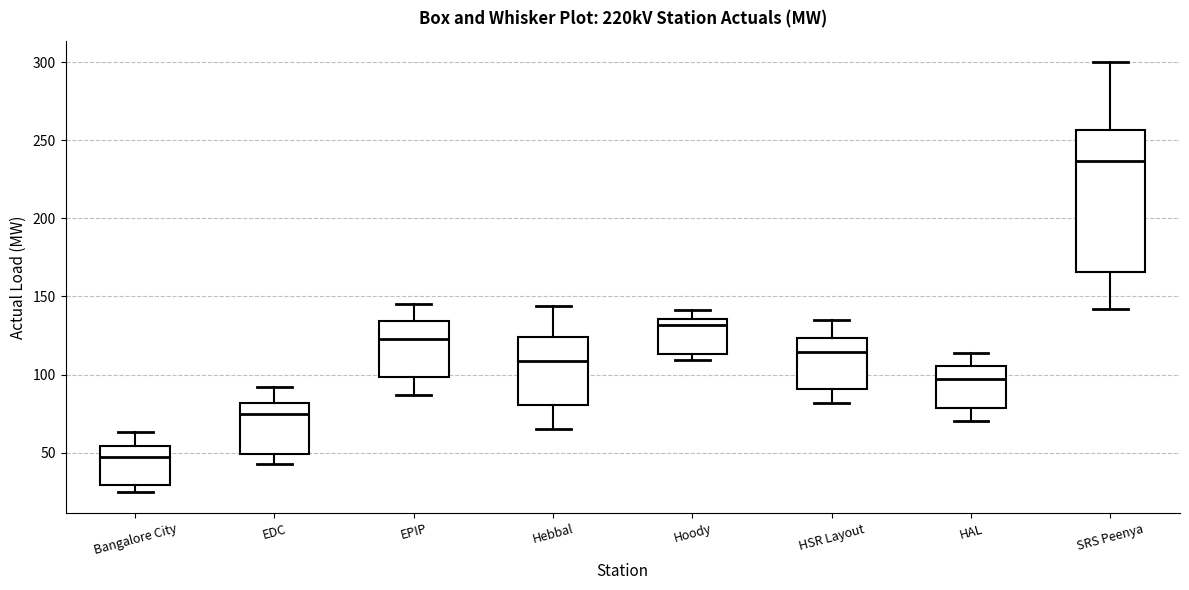

Reading left to right, transcribe this box plot: for each box, give where its median line is, the range the box spans, and where its two whiskers end, as read against the y-axis. The values are not printed on the chart, so give them approximately, as read against the axis.

Bangalore City: median 45, box 30 to 55, whiskers 25 to 65
EDC: median 75, box 50 to 80, whiskers 45 to 90
EPIP: median 125, box 100 to 135, whiskers 85 to 145
Hebbal: median 110, box 80 to 125, whiskers 65 to 145
Hoody: median 130, box 115 to 135, whiskers 110 to 140
HSR Layout: median 115, box 90 to 125, whiskers 80 to 135
HAL: median 95, box 80 to 105, whiskers 70 to 115
SRS Peenya: median 235, box 165 to 255, whiskers 140 to 300